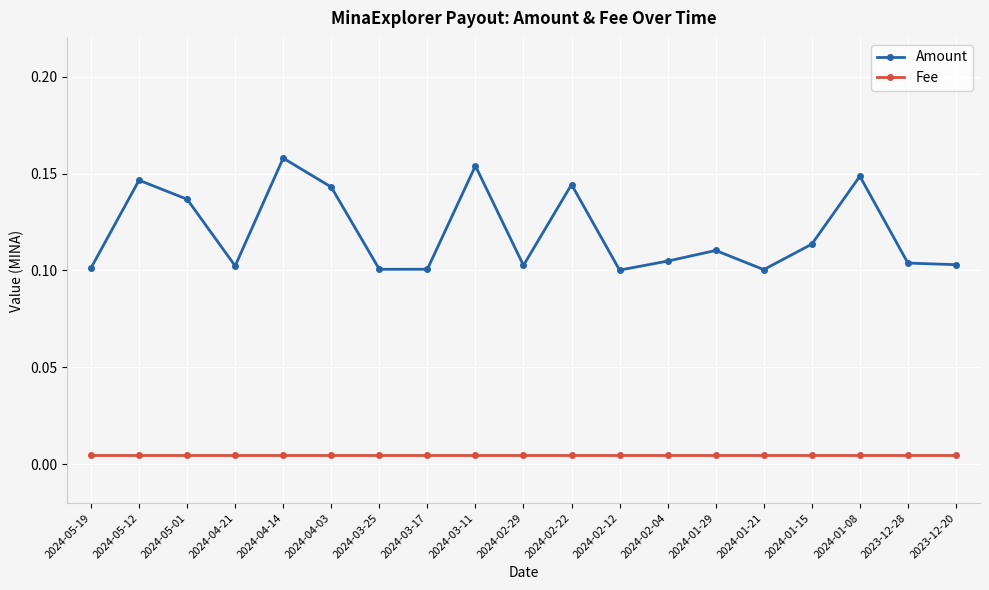

How many Amount values are between 0 and 1?

19